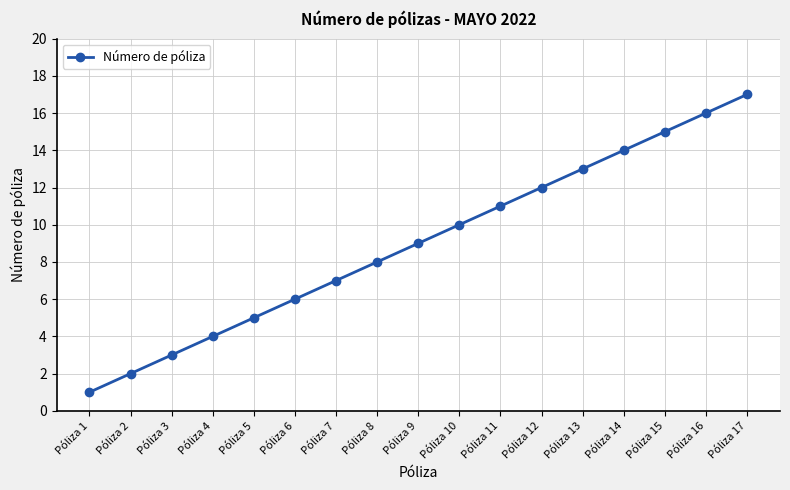

What is the change in value from Póliza 2 to Póliza 10?

+8